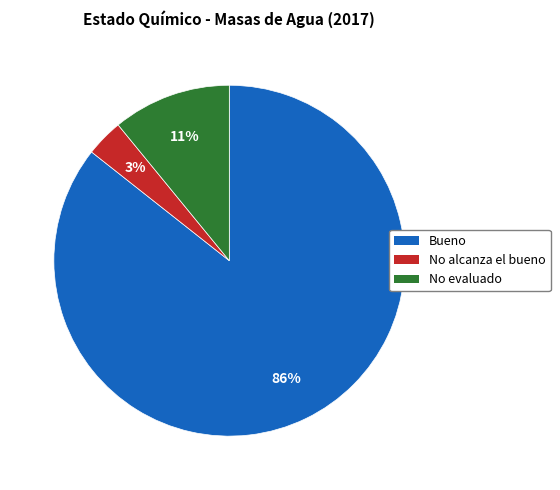

Count the number of slices in the pie.

3